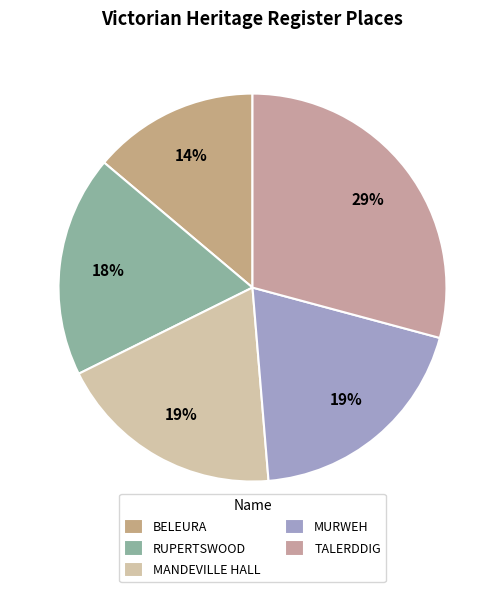

What percentage is the BELEURA slice, to the nearest percent?

14%